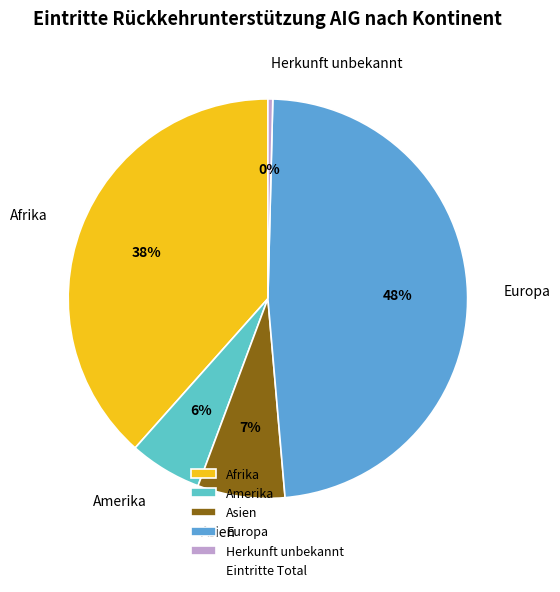

Which slice is the smallest?

Herkunft unbekannt